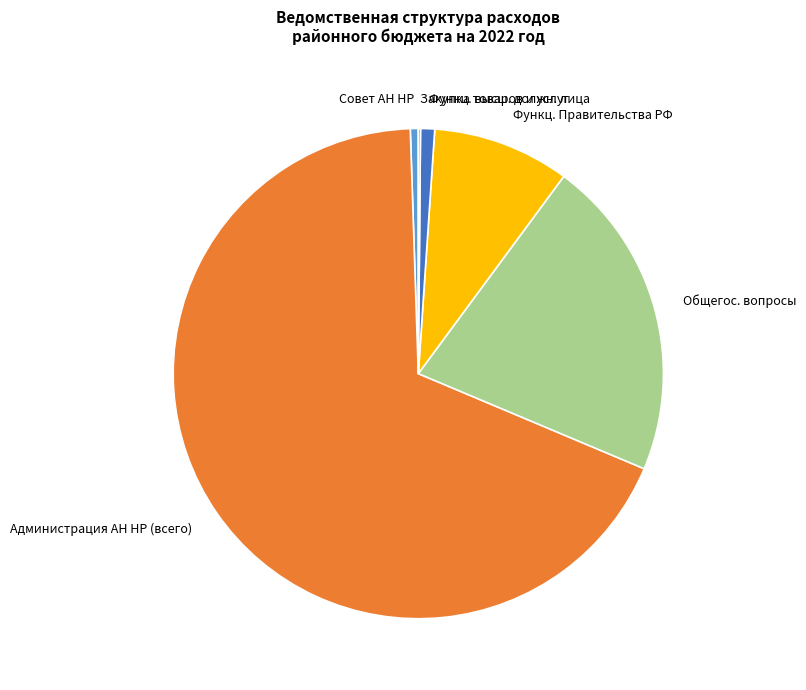

Is it true that Общегос. вопросы is 14% of the pie?

False